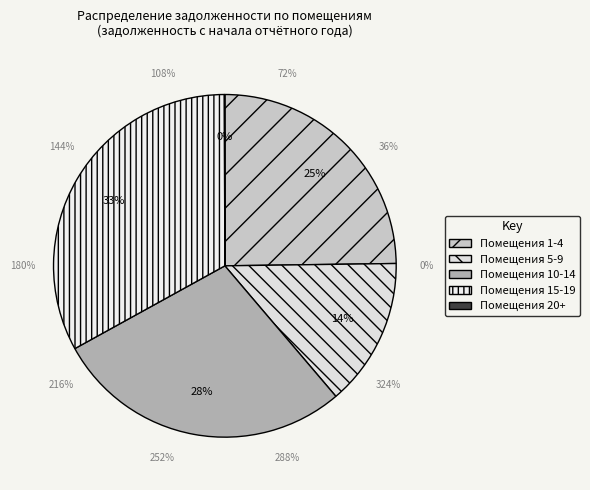

Which has a higher value, 9 or 1?

1